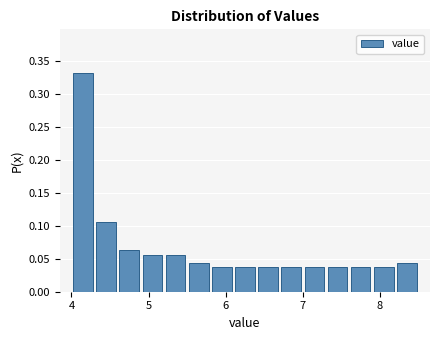

Around what value on the x-axis is the tallest bar? Give the approximate position of its centre, as read against the axis.

4.2